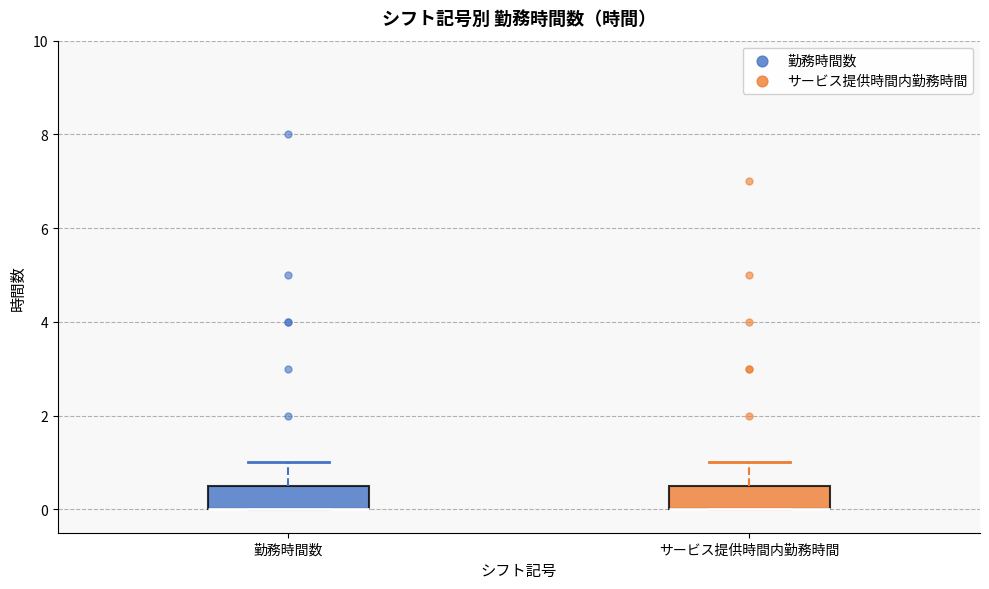

Reading left to right, transcribe this box plot: for each box, give where its median line is, the range the box spans, and where its two whiskers end, as read against the y-axis. The values are not printed on the chart, so give them approximately, as read against the axis.

勤務時間数: median 0.0 (drawn on the box's lower edge), box 0.0 to 0.6, whiskers 0.0 to 1.0
サービス提供時間内勤務時間: median 0.0 (drawn on the box's lower edge), box 0.0 to 0.6, whiskers 0.0 to 1.0